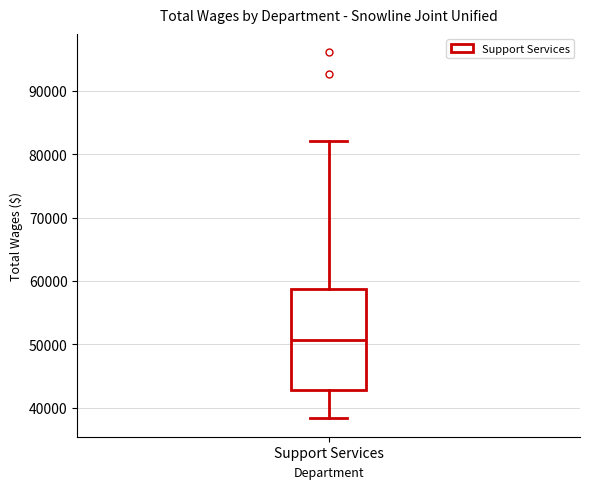

Read this box plot against the y-axis: the position of the median line, the range covered by the box, and the ends of both whiskers. The values are not printed on the chart, so give them approximately, as read against the axis.

median 51000, box 43000 to 59000, whiskers 38000 to 82000